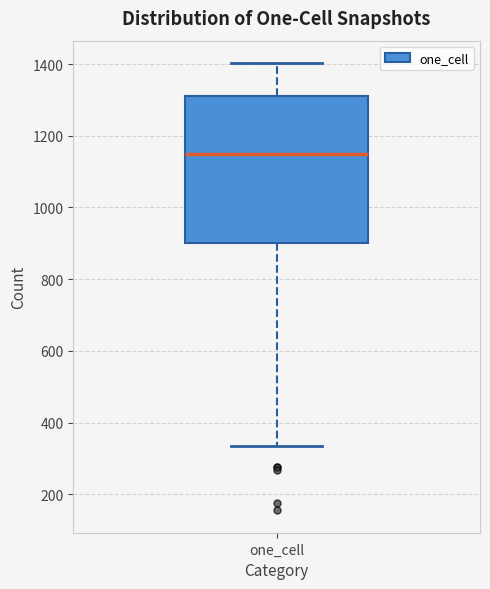

Where does the median line of the box for one_cell sit on the y-axis? The values are not printed on the chart, so give them approximately, as read against the axis.

1140